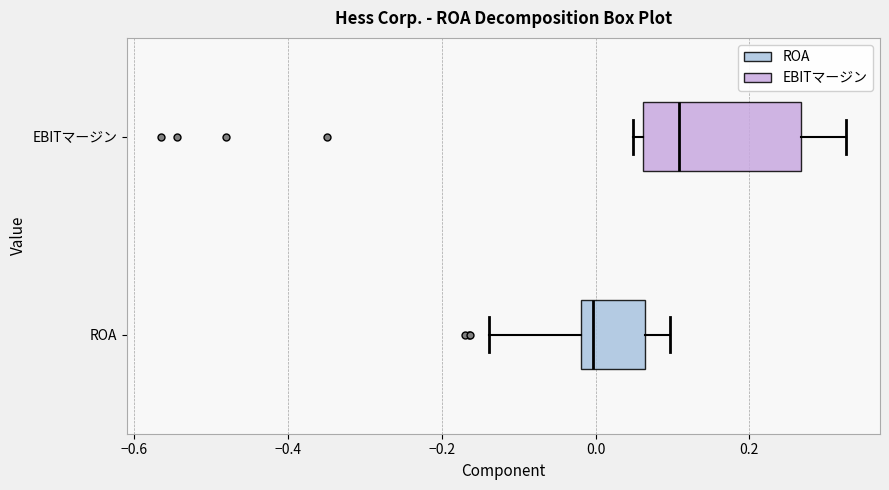

Reading bottom to top, transcribe this box plot: for each box, give where its median line is, the range the box spans, and where its two whiskers end, as read against the x-axis. The values are not printed on the chart, so give them approximately, as read against the axis.

ROA: median 0.00, box -0.02 to 0.06, whiskers -0.14 to 0.10
EBITマージン: median 0.10, box 0.06 to 0.26, whiskers 0.04 to 0.32